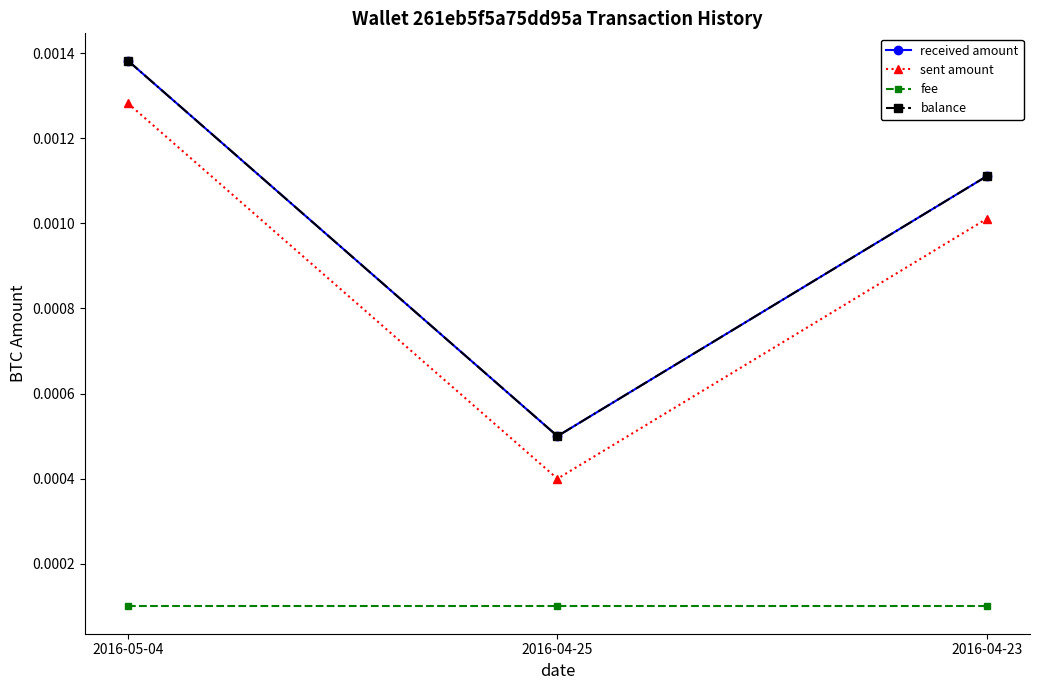

Rank the series by their maximum value, from lowest to highest.

fee, sent amount, received amount, balance